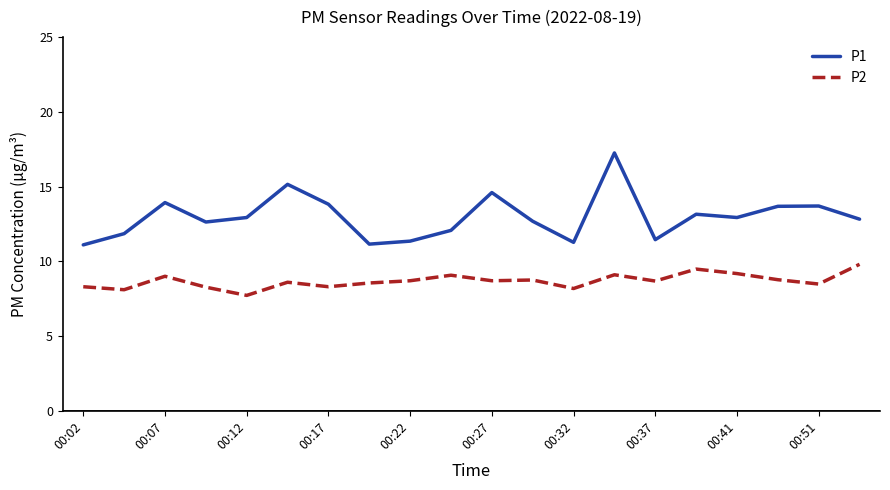

What is the smallest value displayed?

7.7